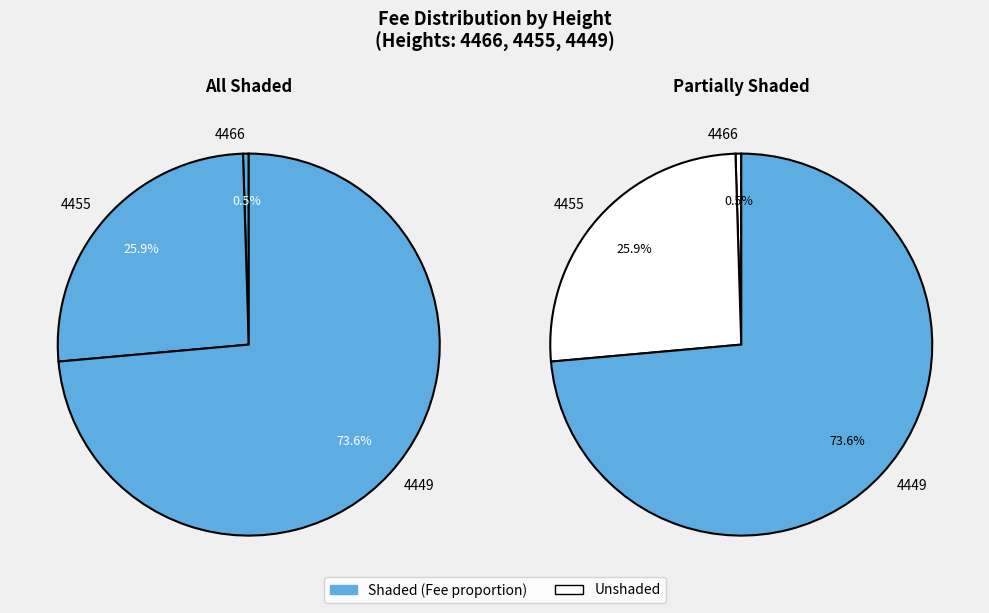

Rank the categories by value from lowest to highest.

4466, 4455, 4449